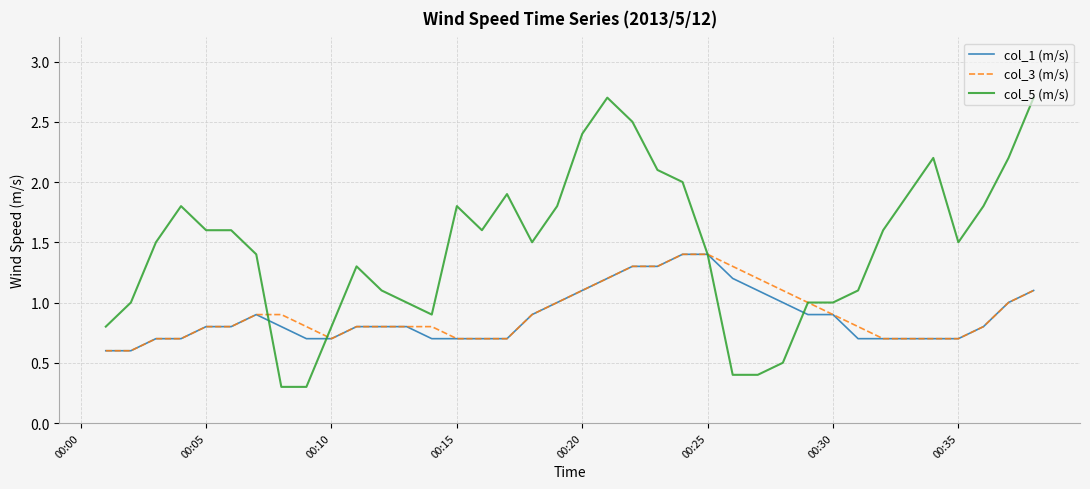

Which series has the widest spread of values?

col_5 (m/s)